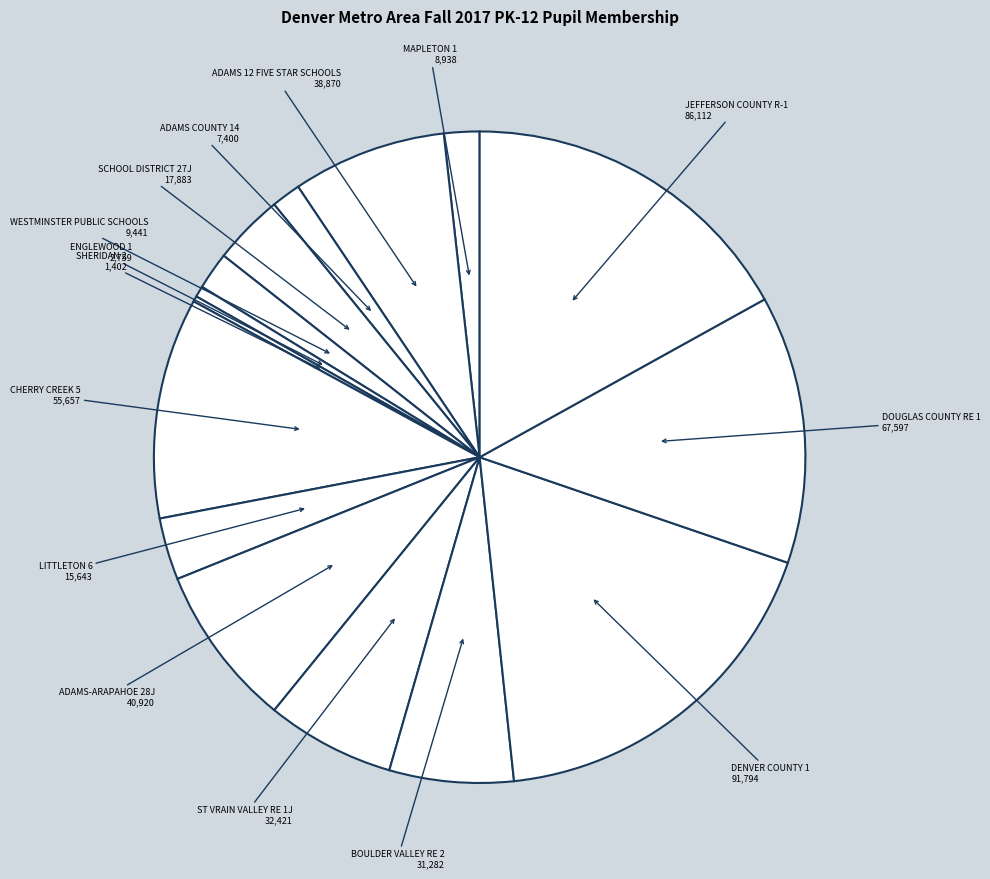

Do DOUGLAS COUNTY RE 1 and CHERRY CREEK 5 together represent more than half of the pie?

No